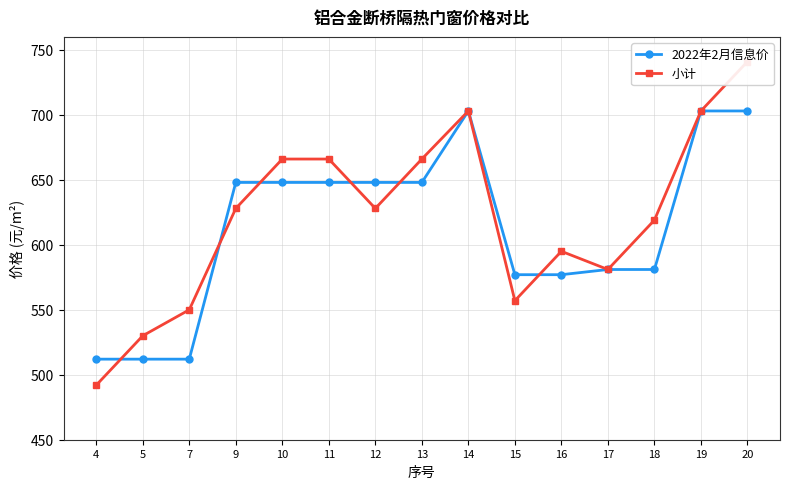

List the labels in order of 2022年2月信息价 value, smallest first.

4, 5, 7, 15, 16, 17, 18, 9, 10, 11, 12, 13, 14, 19, 20